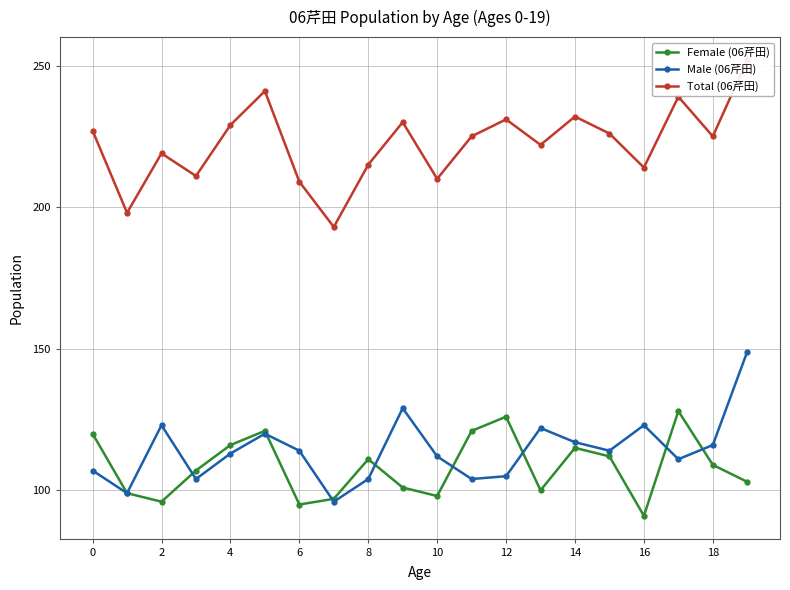

The Male (06芹田) series shows 208 at 2. True or false?

False